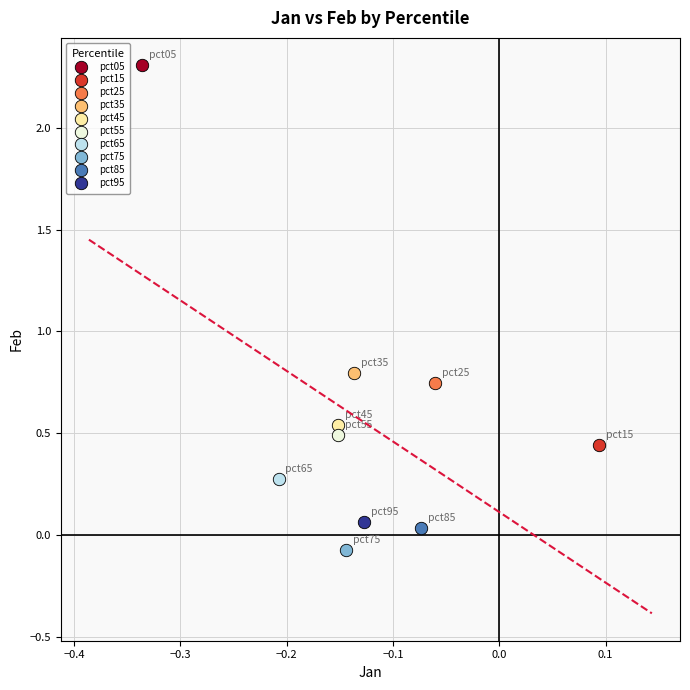

Which series contains the highest Y value?

pct05